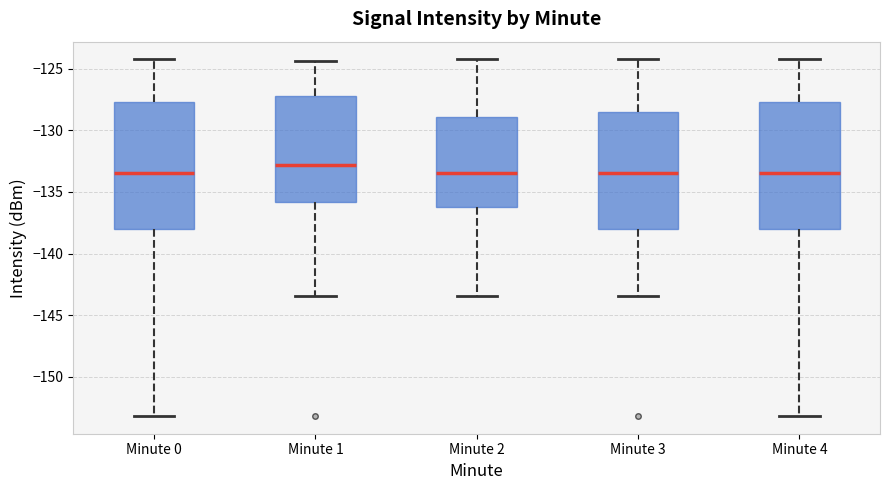

Reading left to right, read every box against the y-axis: the position of its median line, the range the box covers, and the ends of its whiskers. The values are not printed on the chart, so give them approximately, as read against the axis.

Minute 0: median -133.5, box -138.0 to -127.5, whiskers -153.0 to -124.0
Minute 1: median -133.0, box -136.0 to -127.0, whiskers -143.5 to -124.5
Minute 2: median -133.5, box -136.0 to -129.0, whiskers -143.5 to -124.0
Minute 3: median -133.5, box -138.0 to -128.5, whiskers -143.5 to -124.0
Minute 4: median -133.5, box -138.0 to -127.5, whiskers -153.0 to -124.0